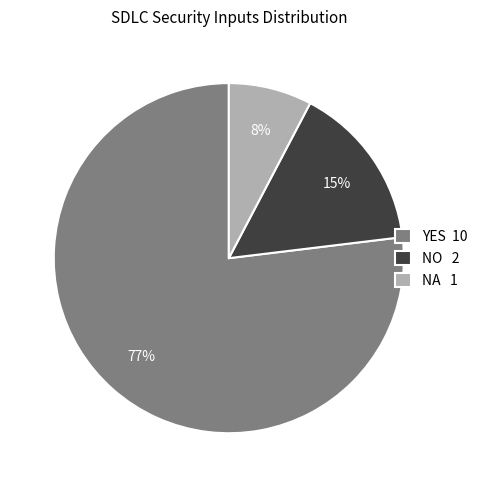

Is there any slice that represents more than half of the pie?

Yes